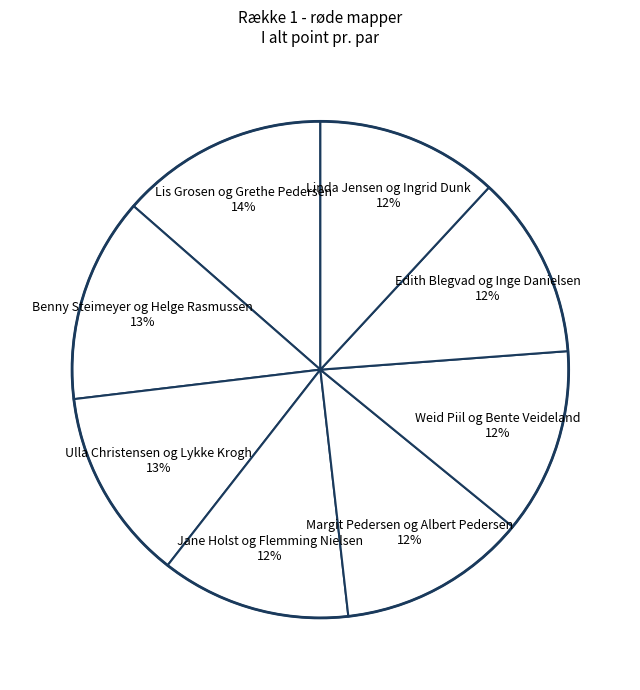

What is the ratio of the value at Linda Jensen og Ingrid Dunk to the value at Lis Grosen og Grethe Pedersen?

0.9